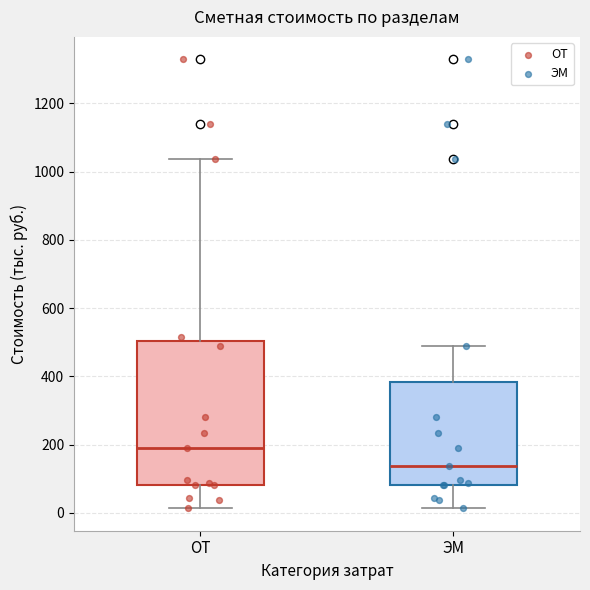

Which box has the highest median line?

ОТ